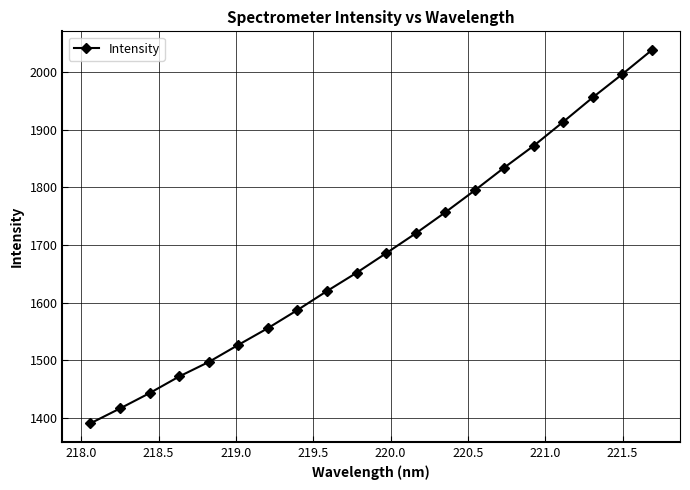

What is the maximum value shown in the chart?

2038.5